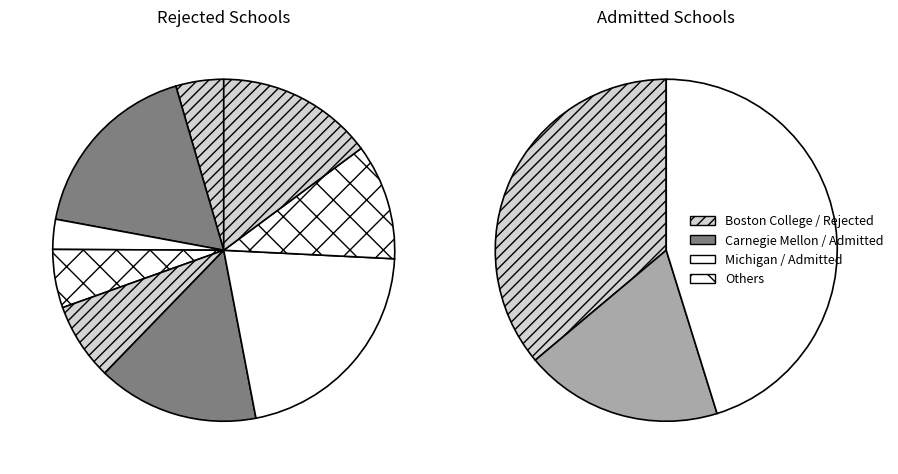

The Brandeis slice represents 3% of the pie. True or false?

True